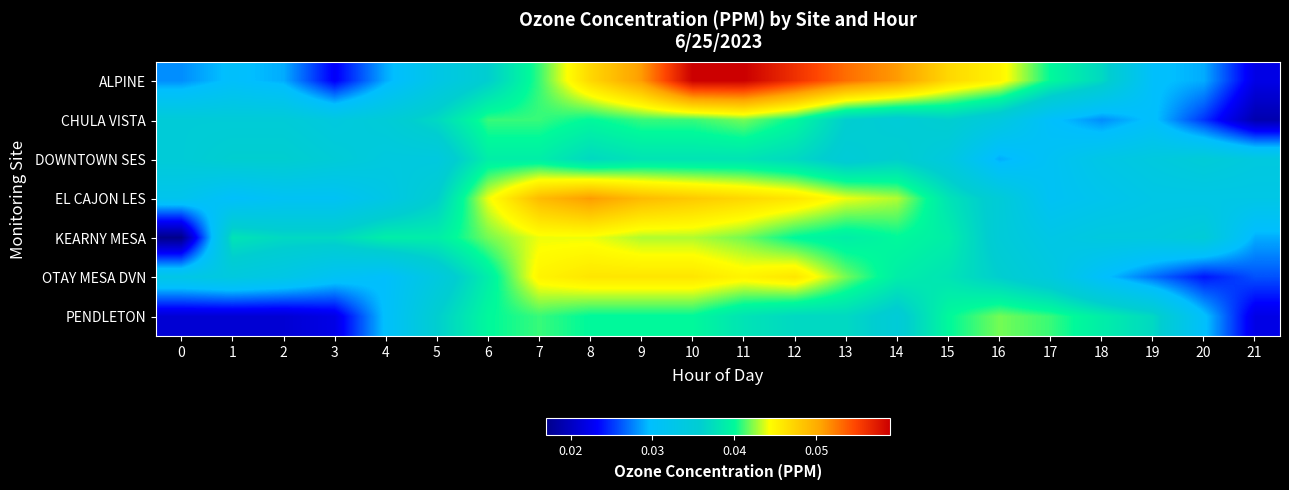

Reading left to right, list all the values displayed in this chart.

ALPINE: 0=0.0	1=0.0	2=0.0	3=0.0	4=0.0	5=0.0	6=0.0	7=0.0	8=0.0	9=0.1	10=0.1	11=0.1	12=0.1	13=0.1	14=0.1	15=0.0	16=0.0	17=0.0	18=0.0	19=0.0	20=0.0	21=0.0
CHULA VISTA: 0=0.0	1=0.0	2=0.0	3=0.0	4=0.0	5=0.0	6=0.0	7=0.0	8=0.0	9=0.0	10=0.0	11=0.0	12=0.0	13=0.0	14=0.0	15=0.0	16=0.0	17=0.0	18=0.0	19=0.0	20=0.0	21=0.0
DOWNTOWN SES: 0=0.0	1=0.0	2=0.0	3=0.0	4=0.0	5=0.0	6=0.0	7=0.0	8=0.0	9=0.0	10=0.0	11=0.0	12=0.0	13=0.0	14=0.0	15=0.0	16=0.0	17=0.0	18=0.0	19=0.0	20=0.0	21=0.0
EL CAJON LES: 0=0.0	1=0.0	2=0.0	3=0.0	4=0.0	5=0.0	6=0.0	7=0.0	8=0.1	9=0.0	10=0.0	11=0.0	12=0.0	13=0.0	14=0.0	15=0.0	16=0.0	17=0.0	18=0.0	19=0.0	20=0.0	21=0.0
KEARNY MESA: 0=0.0	1=0.0	2=0.0	3=0.0	4=0.0	5=0.0	6=0.0	7=0.0	8=0.0	9=0.0	10=0.0	11=0.0	12=0.0	13=0.0	14=0.0	15=0.0	16=0.0	17=0.0	18=0.0	19=0.0	20=0.0	21=0.0
OTAY MESA DVN: 0=0.0	1=0.0	2=0.0	3=0.0	4=0.0	5=0.0	6=0.0	7=0.0	8=0.0	9=0.0	10=0.0	11=0.0	12=0.0	13=0.0	14=0.0	15=0.0	16=0.0	17=0.0	18=0.0	19=0.0	20=0.0	21=0.0
PENDLETON: 0=0.0	1=0.0	2=0.0	3=0.0	4=0.0	5=0.0	6=0.0	7=0.0	8=0.0	9=0.0	10=0.0	11=0.0	12=0.0	13=0.0	14=0.0	15=0.0	16=0.0	17=0.0	18=0.0	19=0.0	20=0.0	21=0.0